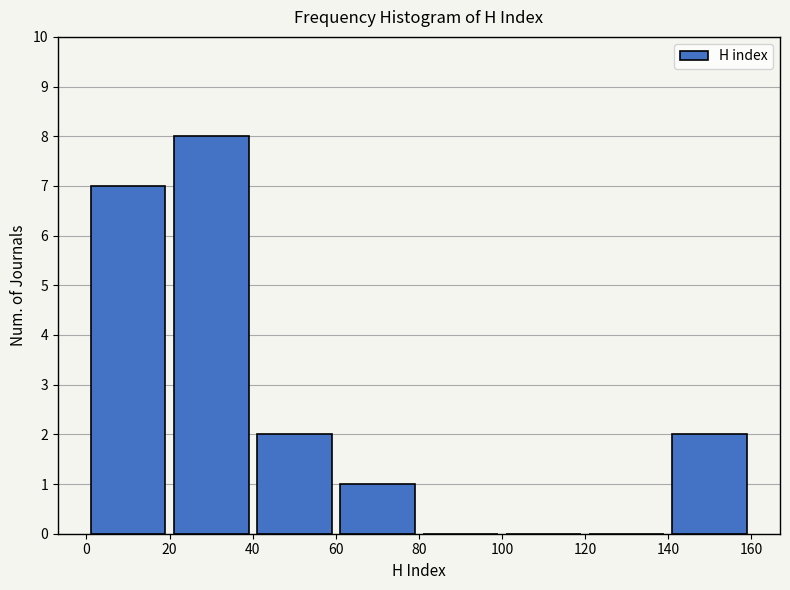

Reading left to right, transcribe this chart: for each bar, give the range it covers on the x-axis and its height. The values are not printed on the chart, so give them approximately, as read against the axis.

0 to 20: 7
20 to 40: 8
40 to 60: 2
60 to 80: 1
80 to 100: 0
100 to 120: 0
120 to 140: 0
140 to 160: 2